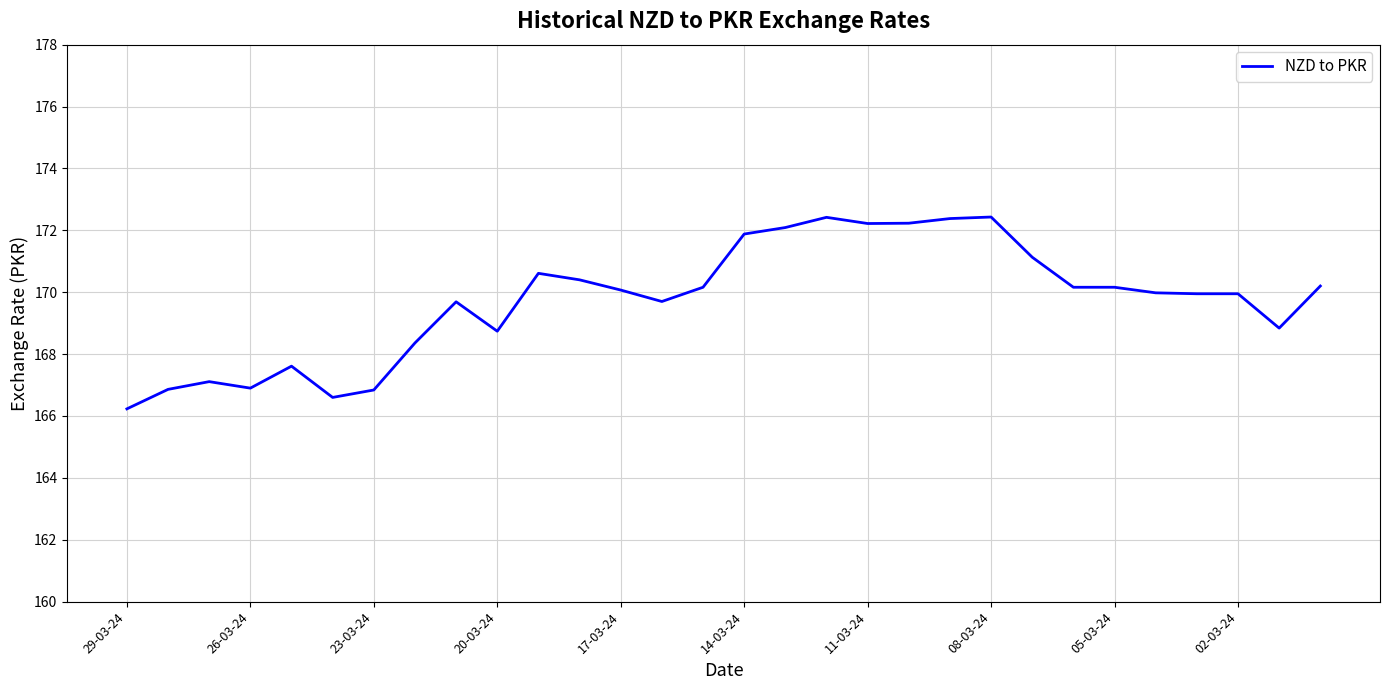

What is the minimum value shown in the chart?

166.2